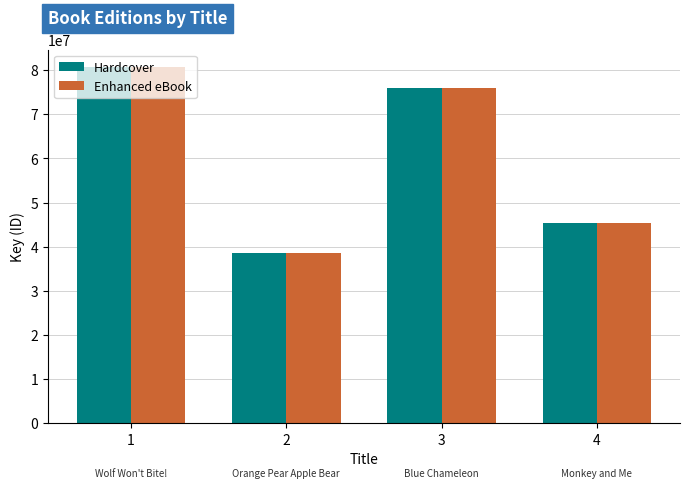

The Enhanced eBook series shows 125401587 at 3. True or false?

False